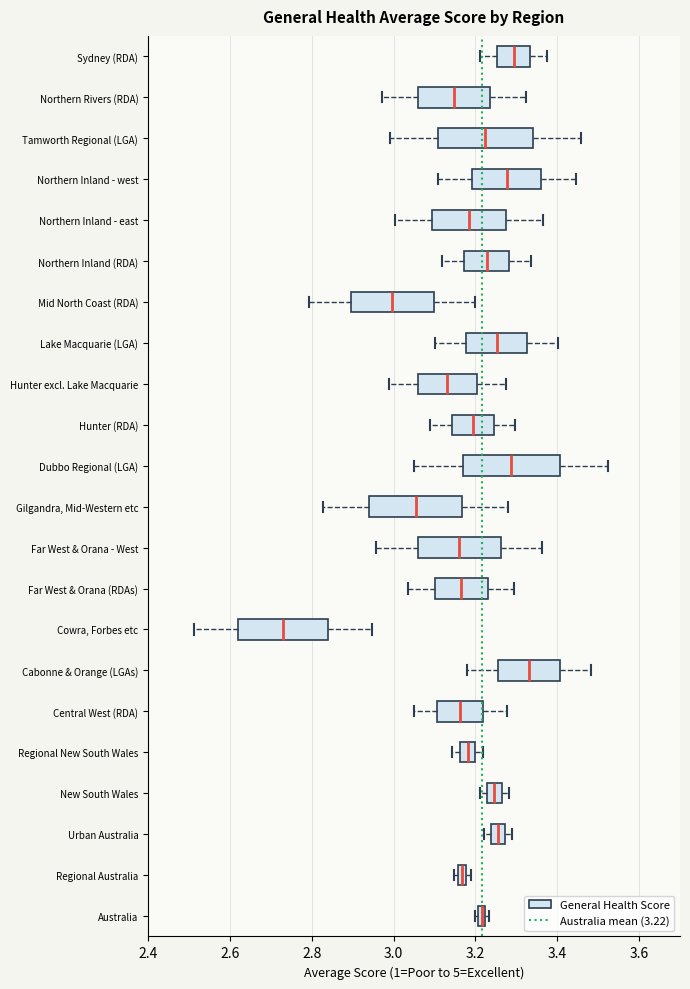

Which box has the furthest to the left median line?

Cowra, Forbes etc